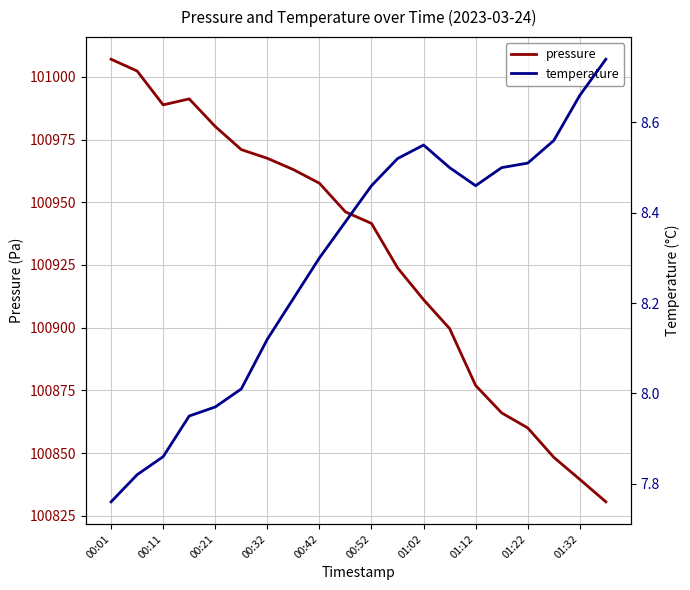

What is the sum of all pressure values?

2018572.5